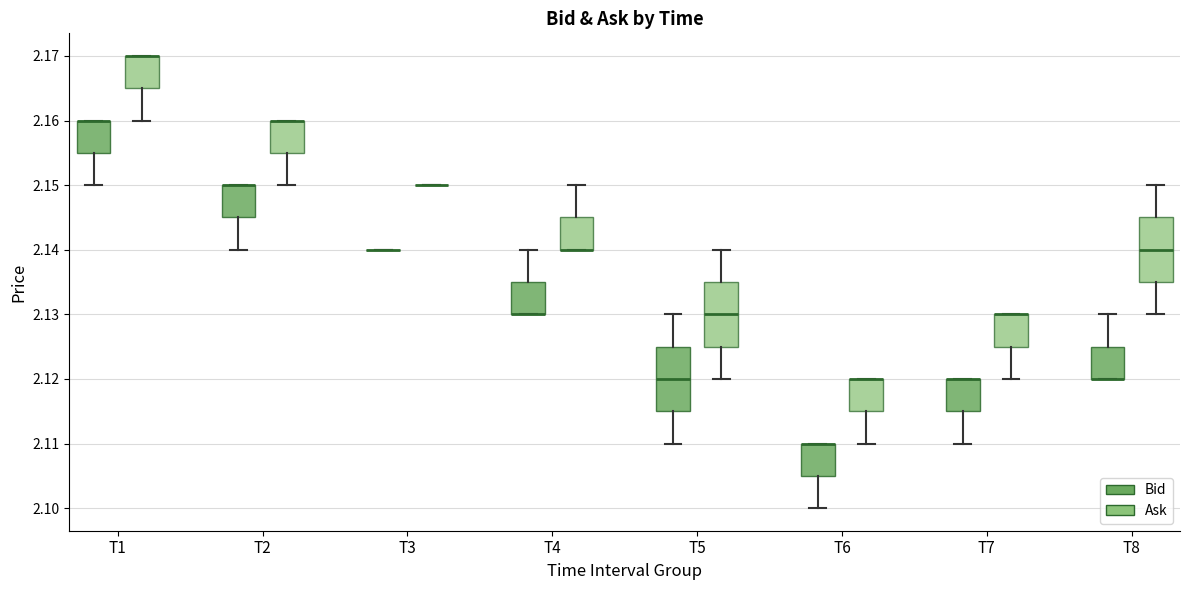

Where is the lower edge of the box for T7 (Ask) on the y-axis? The values are not printed on the chart, so give them approximately, as read against the axis.

2.125